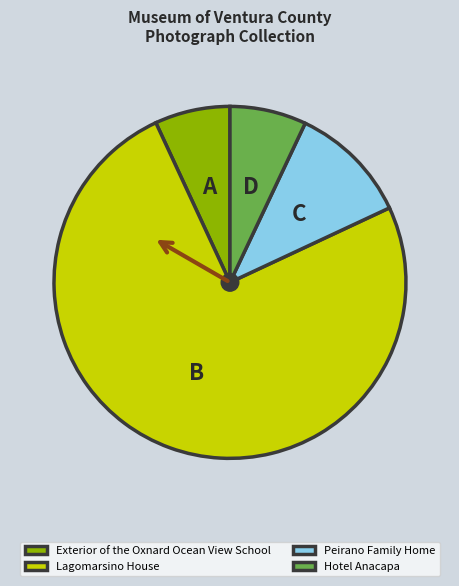

What is the largest slice in the pie chart?

Lagomarsino House